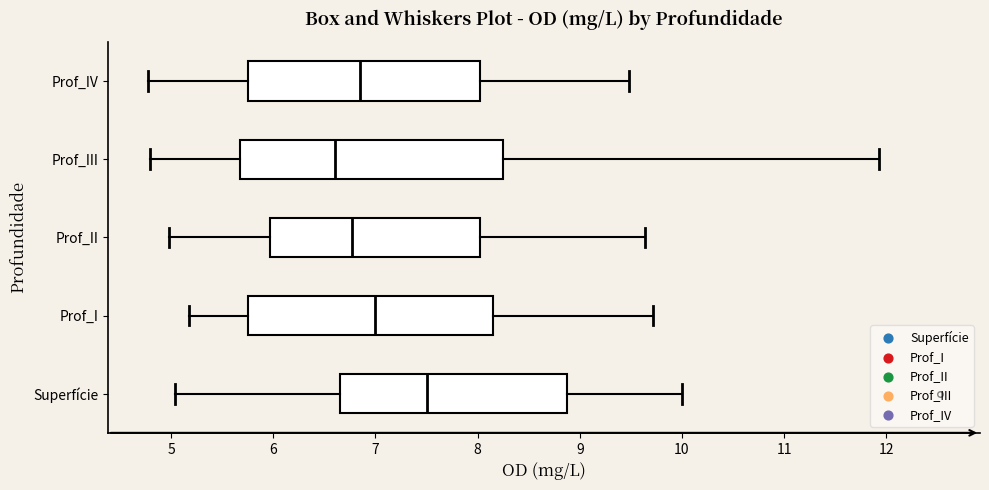

Reading bottom to top, transcribe this box plot: for each box, give where its median line is, the range the box spans, and where its two whiskers end, as read against the x-axis. The values are not printed on the chart, so give them approximately, as read against the axis.

Superfície: median 7.5, box 6.7 to 8.9, whiskers 5.0 to 10.0
Prof_I: median 7.0, box 5.8 to 8.2, whiskers 5.2 to 9.7
Prof_II: median 6.8, box 6.0 to 8.0, whiskers 5.0 to 9.6
Prof_III: median 6.6, box 5.7 to 8.3, whiskers 4.8 to 11.9
Prof_IV: median 6.9, box 5.8 to 8.0, whiskers 4.8 to 9.5